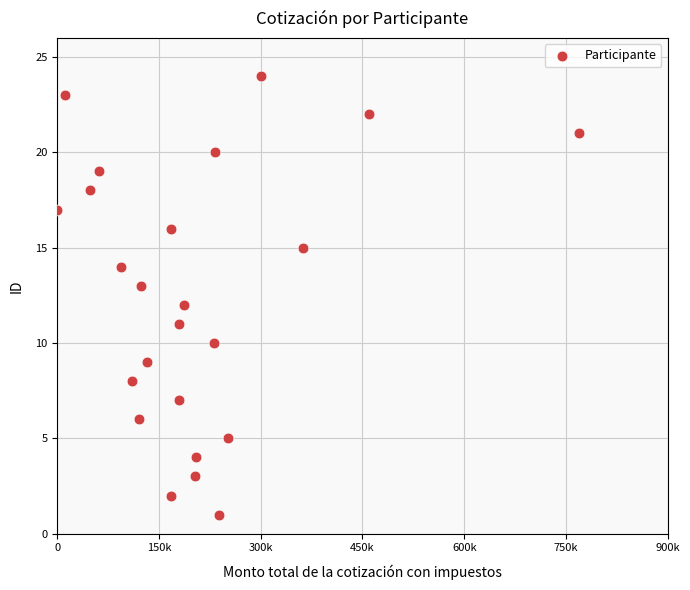

What is the range of Y values (max minus min)?

23